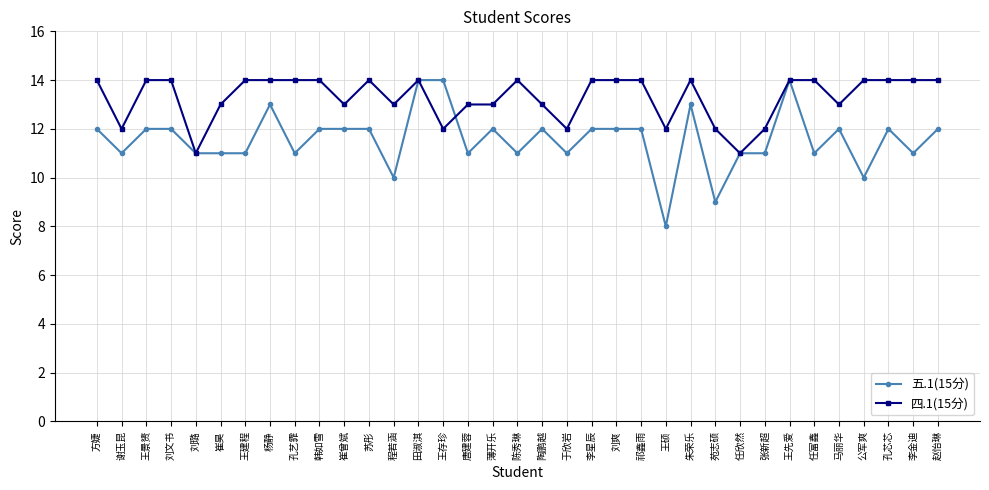

True or false: 五.1(15分) and 四.1(15分) intersect in this chart.

True